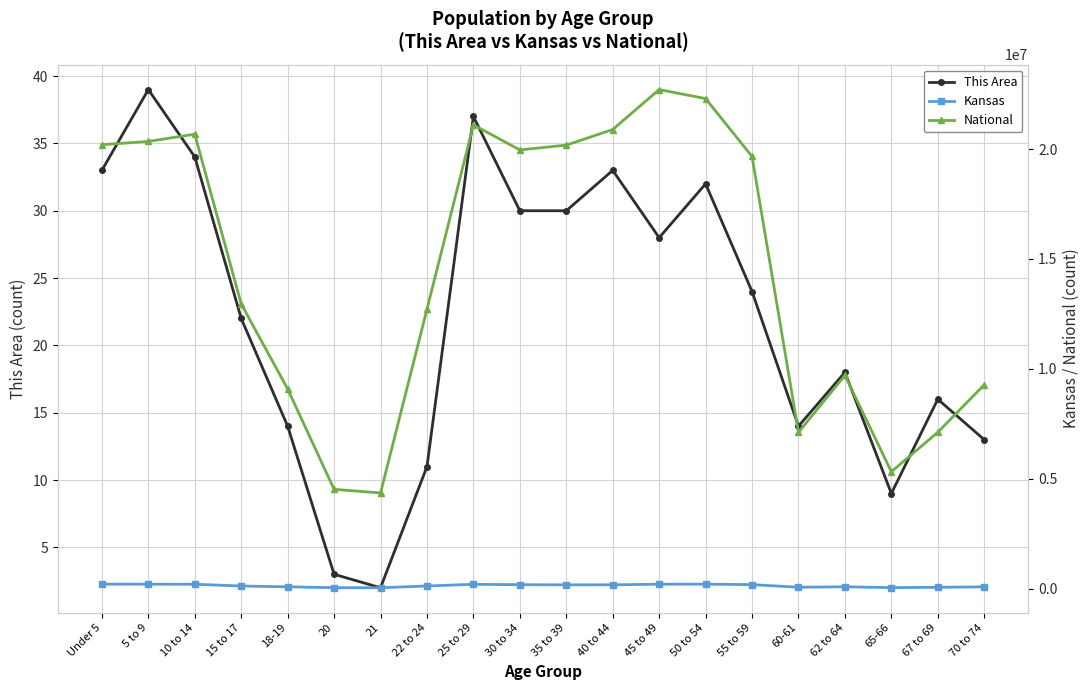

What is the minimum value shown in the chart?

2